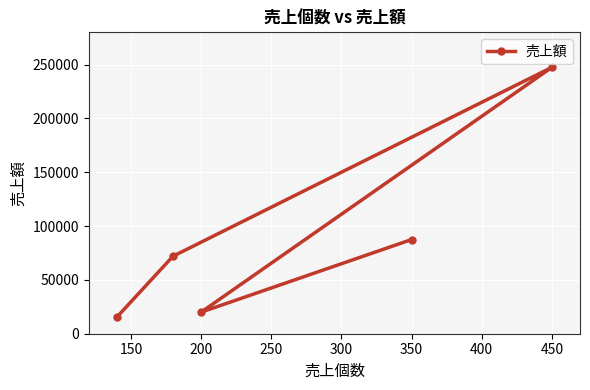

Reading left to right, transcribe all the data shown in this chart.

15400	72000	20000	87500	247500